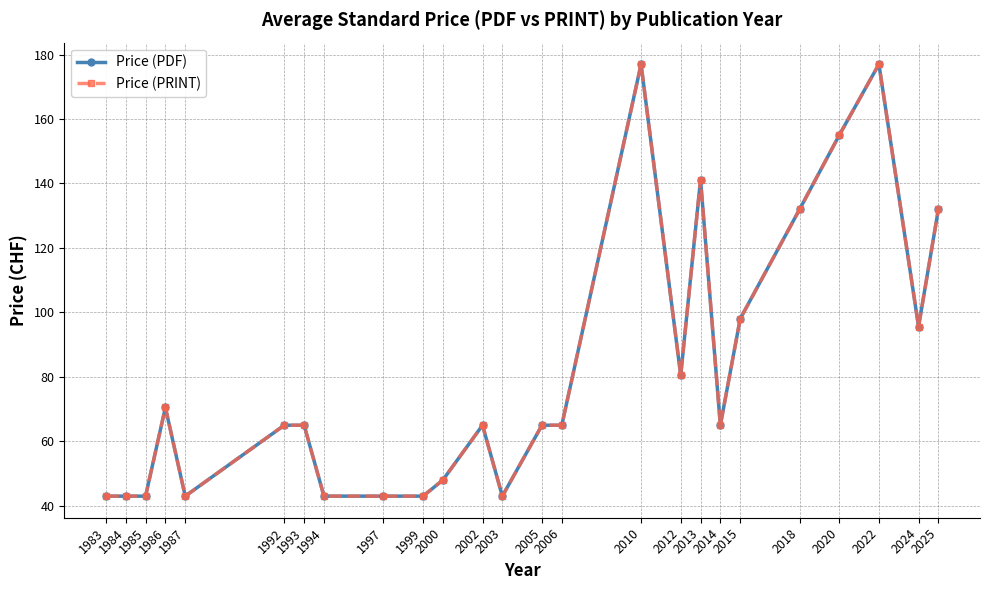

What are all the series names shown in the legend?

Price (PDF), Price (PRINT)